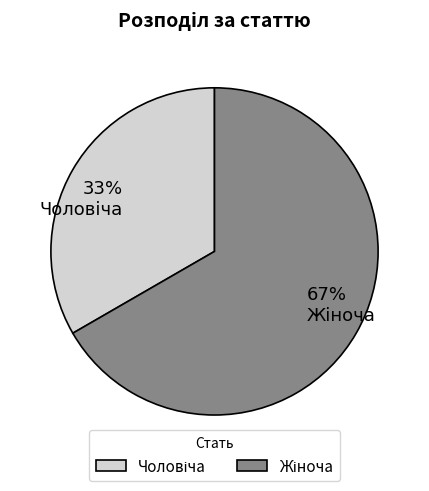

Is there any slice that represents more than half of the pie?

Yes